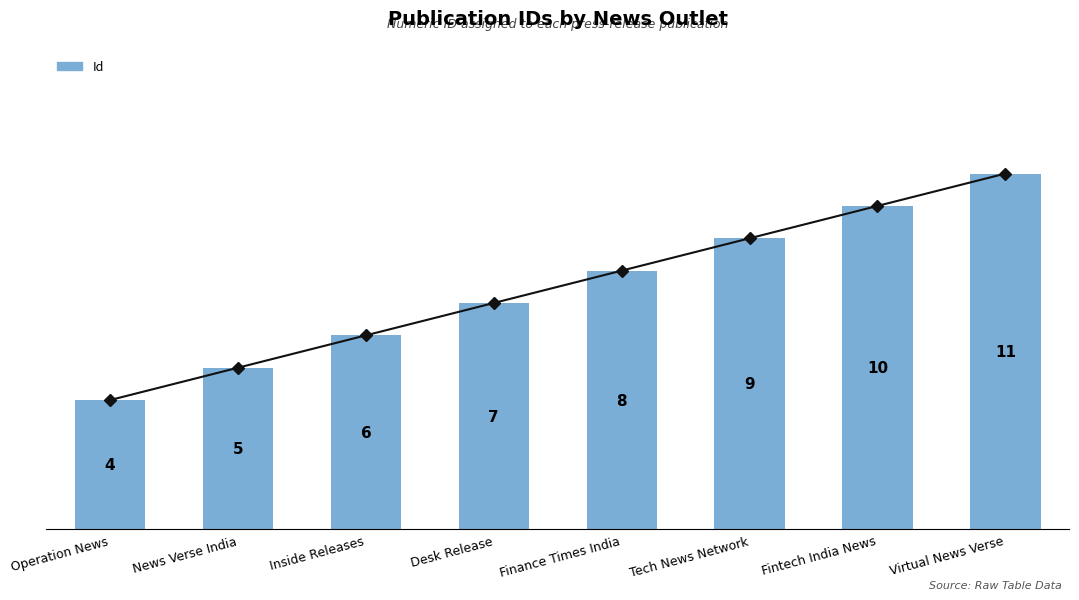

Reading left to right, what are all the values shown in this chart?

Operation News=4	News Verse India=5	Inside Releases=6	Desk Release=7	Finance Times India=8	Tech News Network=9	Fintech India News=10	Virtual News Verse=11